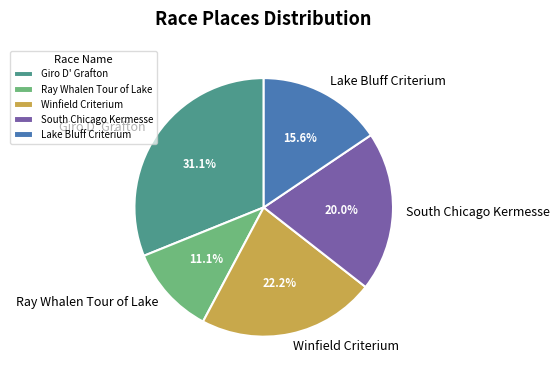

To the nearest percent, what is the average slice percentage?

20%